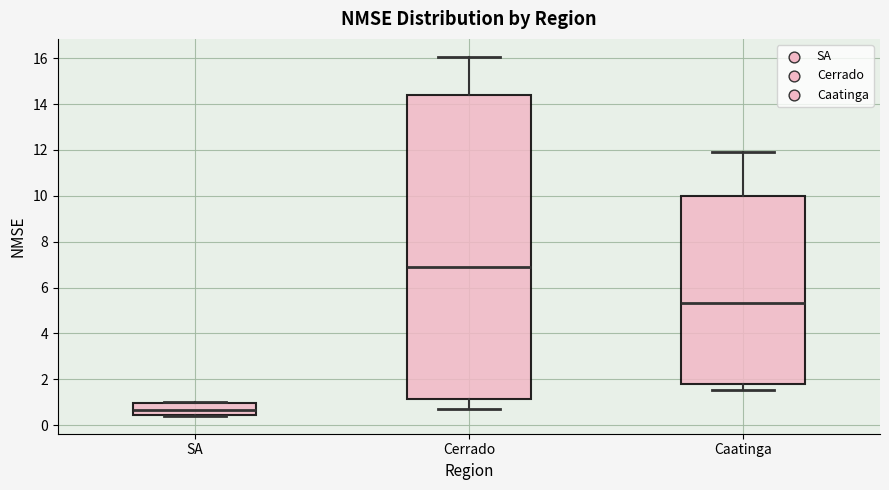

Where does the median line of the box for Cerrado sit on the y-axis? The values are not printed on the chart, so give them approximately, as read against the axis.

6.8